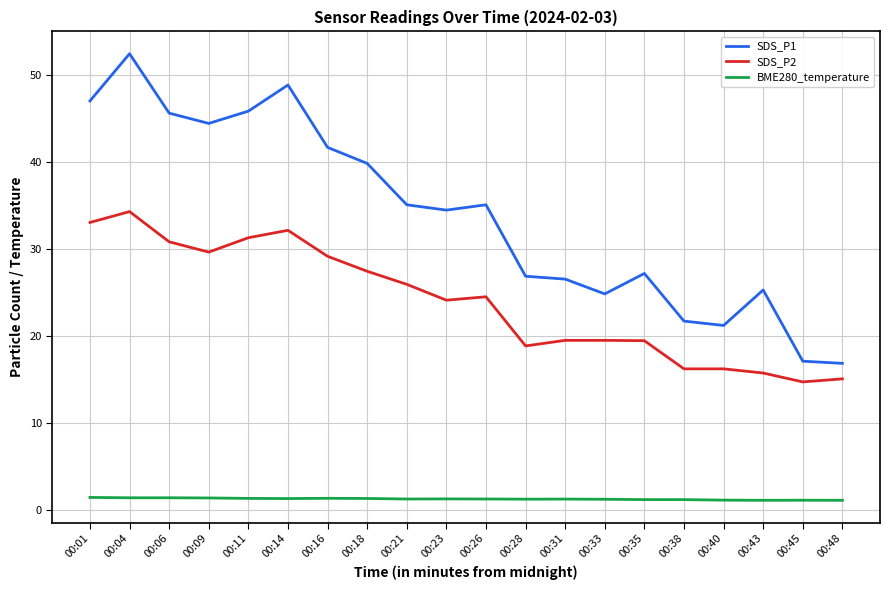

True or false: SDS_P2 has a value of 41.2 at 00:16.

False